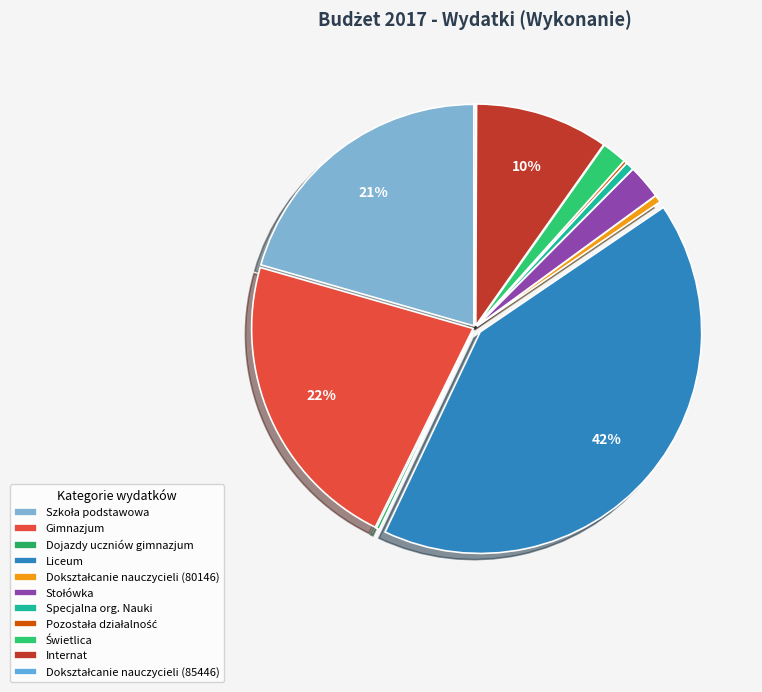

Count the number of slices in the pie.

11